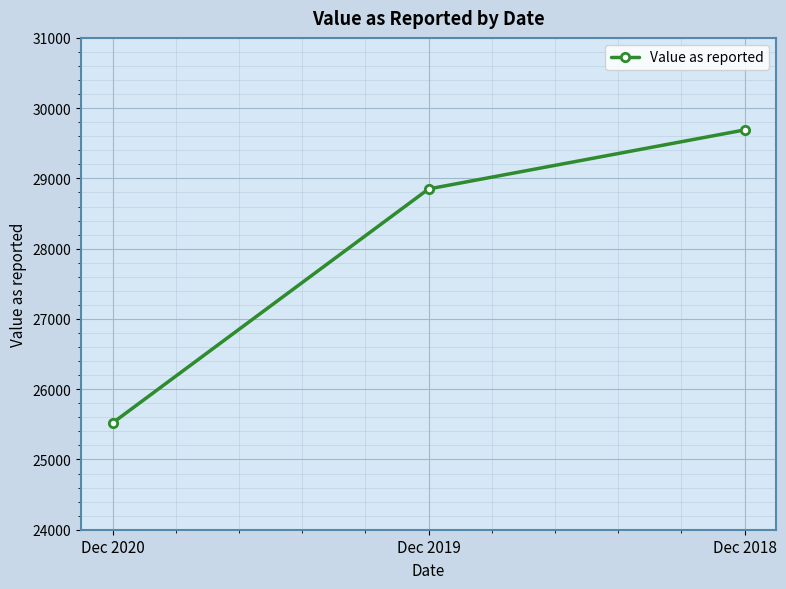

Rank the categories by value from lowest to highest.

Dec 2020, Dec 2019, Dec 2018